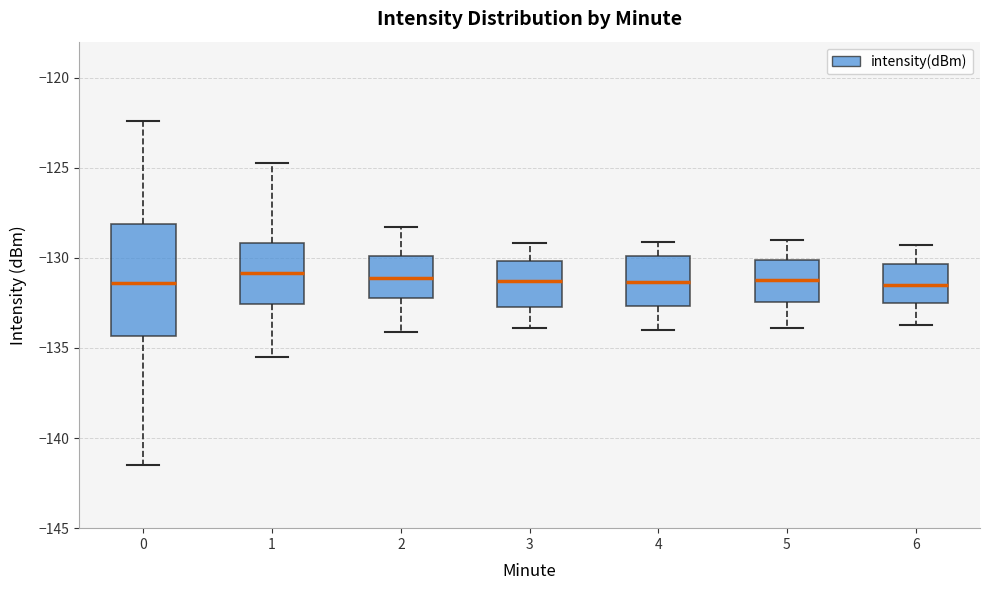

Reading left to right, read every box against the y-axis: the position of its median line, the range the box covers, and the ends of its whiskers. The values are not printed on the chart, so give them approximately, as read against the axis.

0: median -131.5, box -134.5 to -128.0, whiskers -141.5 to -122.5
1: median -131.0, box -132.5 to -129.0, whiskers -135.5 to -125.0
2: median -131.0, box -132.0 to -130.0, whiskers -134.0 to -128.5
3: median -131.5, box -132.5 to -130.0, whiskers -134.0 to -129.0
4: median -131.5, box -132.5 to -130.0, whiskers -134.0 to -129.0
5: median -131.0, box -132.5 to -130.0, whiskers -134.0 to -129.0
6: median -131.5, box -132.5 to -130.5, whiskers -133.5 to -129.5